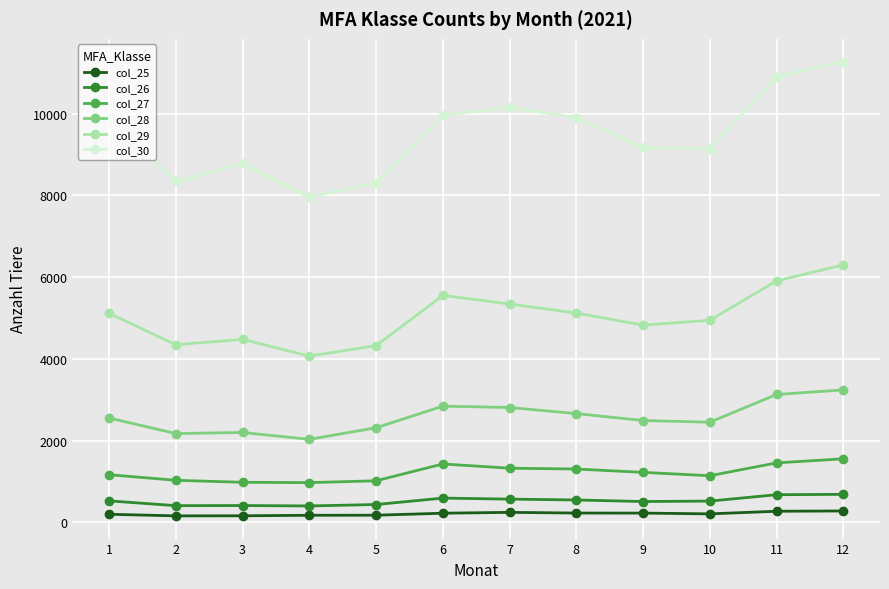

True or false: col_26 has more than 0 points higher than both neighbors.

True